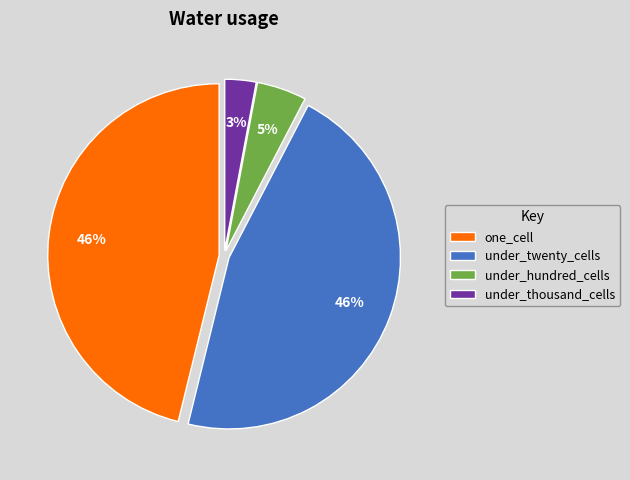

What percentage is the under_hundred_cells slice, to the nearest percent?

5%